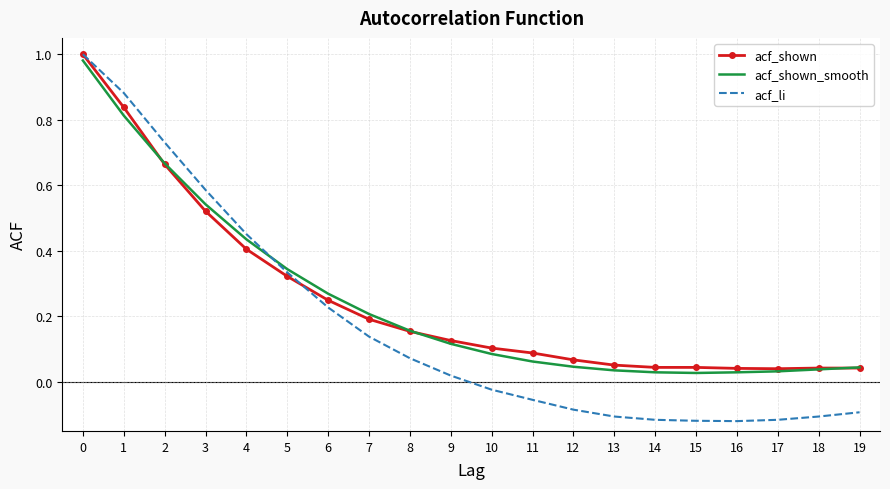

Is the value of acf_li at 19 greater than the value of acf_shown at 4?

No